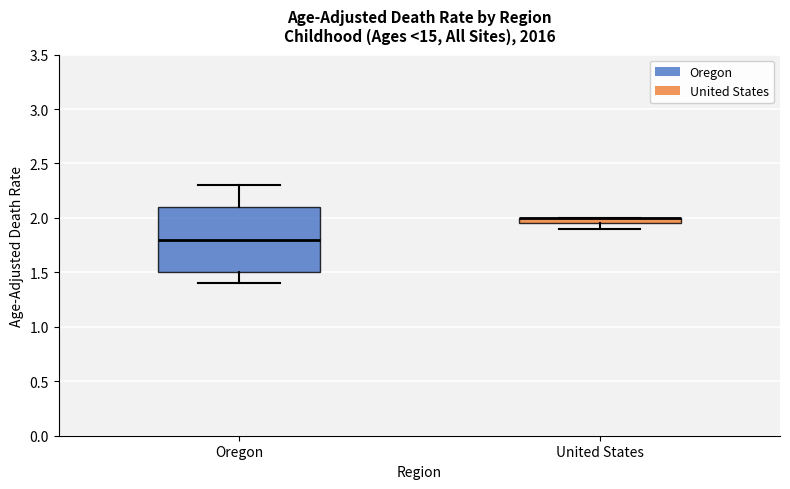

Which box is the tallest, from its lower edge to its upper edge?

Oregon